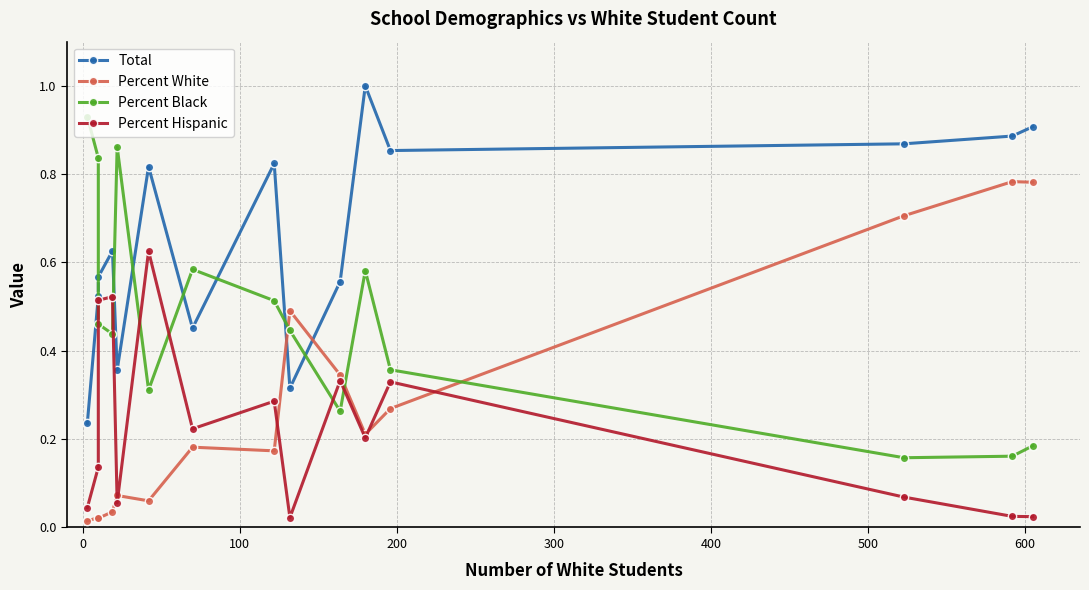

What is the difference between the maximum and second lowest values in the Percent White series?

0.8